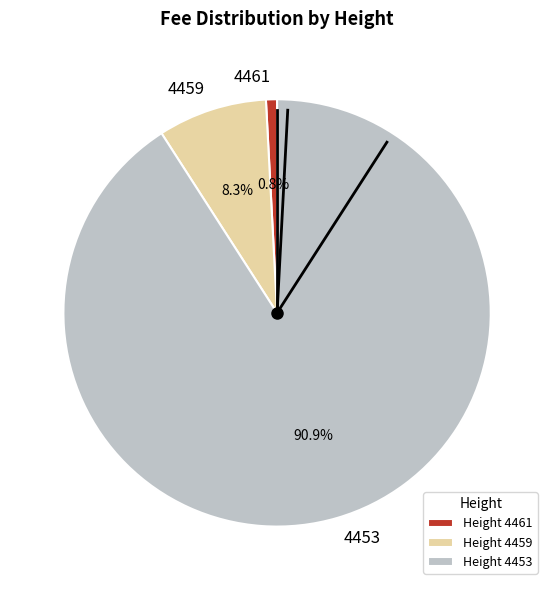

Count the number of slices in the pie.

3